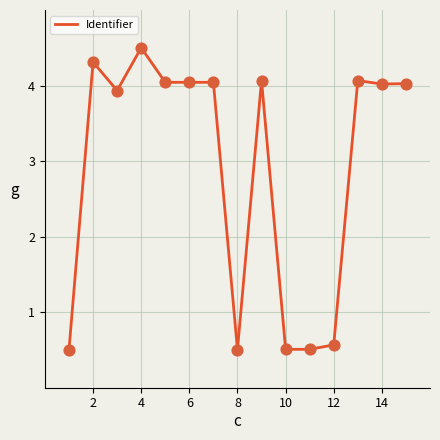

What is the greatest value displayed?

4.5